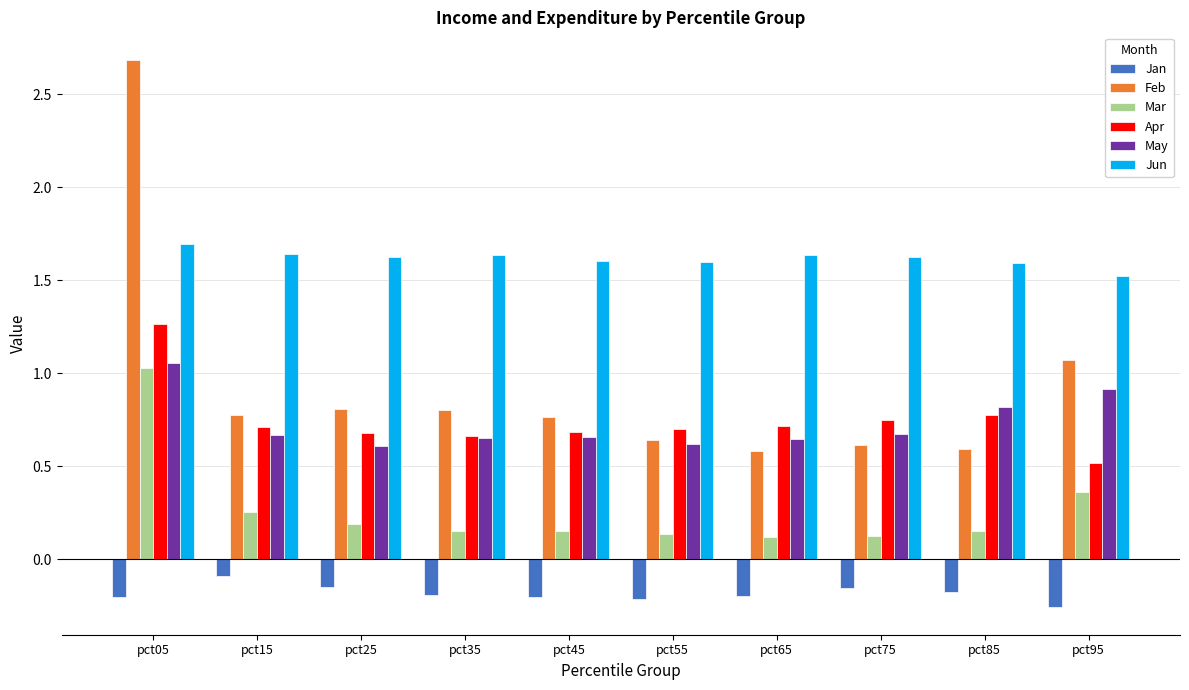

Which series has the largest total across all categories?

Jun